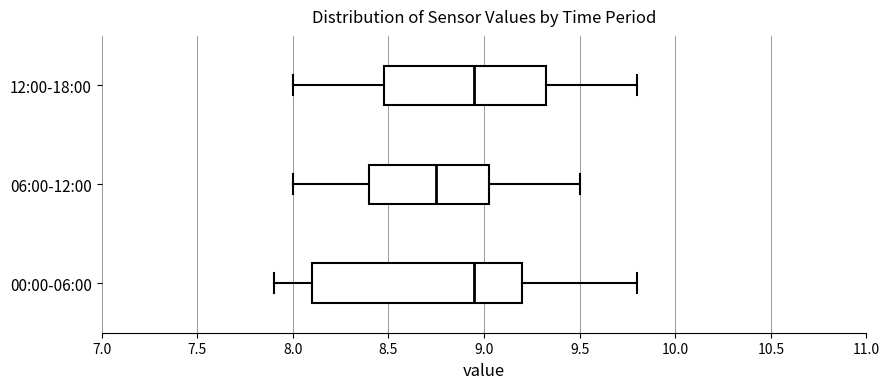

Reading bottom to top, read every box against the x-axis: the position of its median line, the range the box covers, and the ends of its whiskers. The values are not printed on the chart, so give them approximately, as read against the axis.

00:00-06:00: median 8.95, box 8.10 to 9.20, whiskers 7.90 to 9.80
06:00-12:00: median 8.75, box 8.40 to 9.05, whiskers 8.00 to 9.50
12:00-18:00: median 8.95, box 8.50 to 9.35, whiskers 8.00 to 9.80